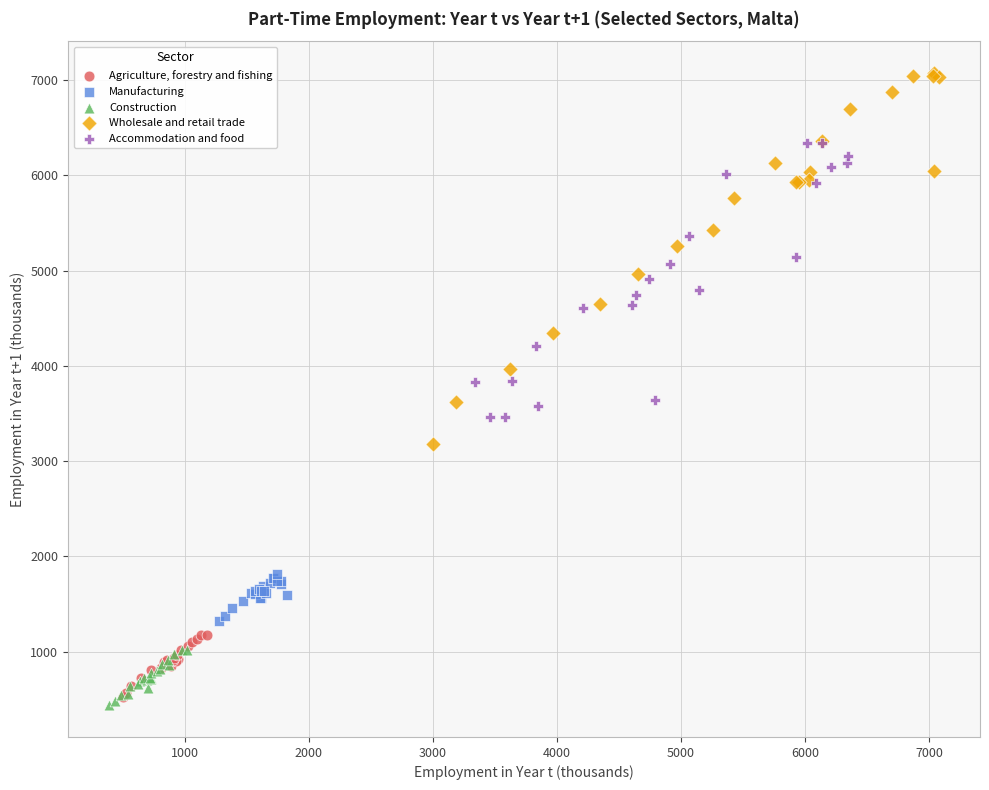

Which series has the largest Y range (max minus min)?

Wholesale and retail trade